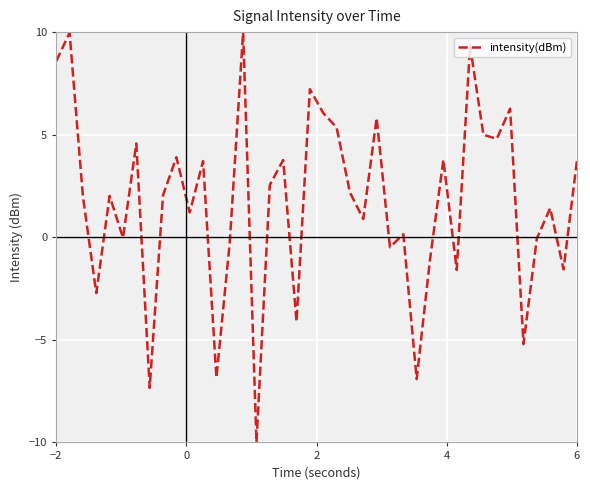

How many interior local peaks (higher than both neighbors) does the data have?

14